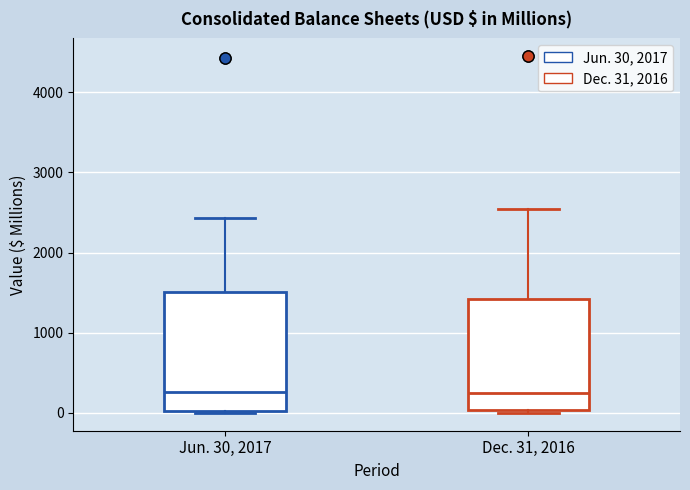

Where is the upper edge of the box for Dec. 31, 2016 on the y-axis? The values are not printed on the chart, so give them approximately, as read against the axis.

1400